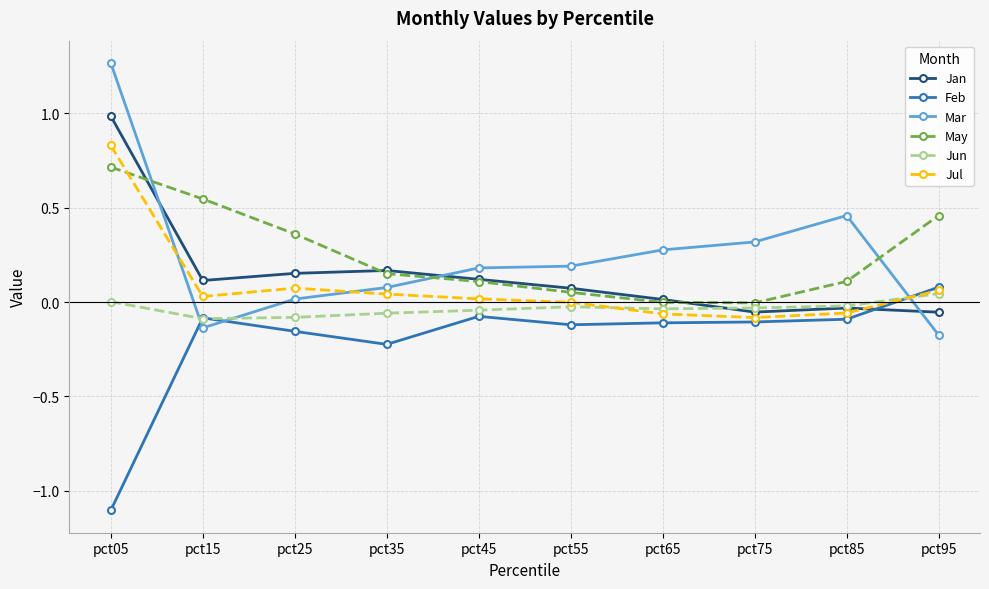

Is it true that Jan equals 0.0 at pct65?

True